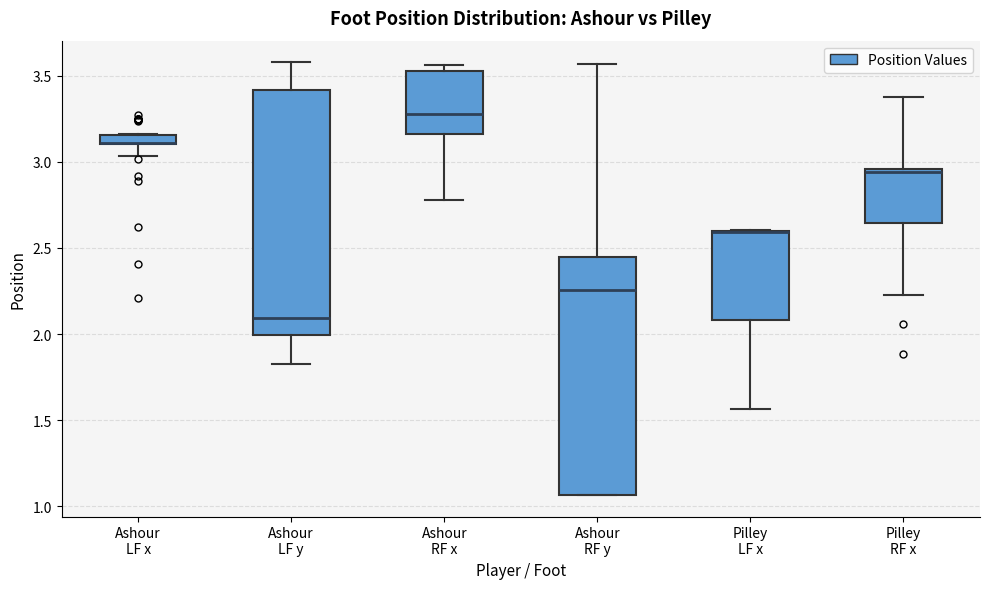

Where is the upper edge of the box for Ashour LF y on the y-axis? The values are not printed on the chart, so give them approximately, as read against the axis.

3.40